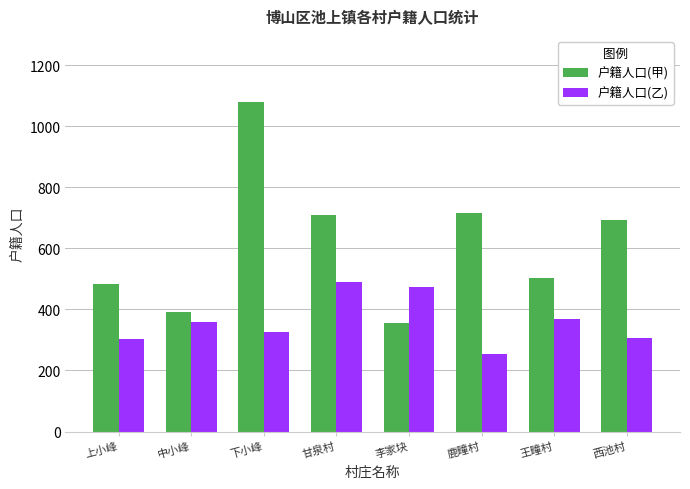

List the series in order of their peak value, lowest first.

户籍人口(乙), 户籍人口(甲)